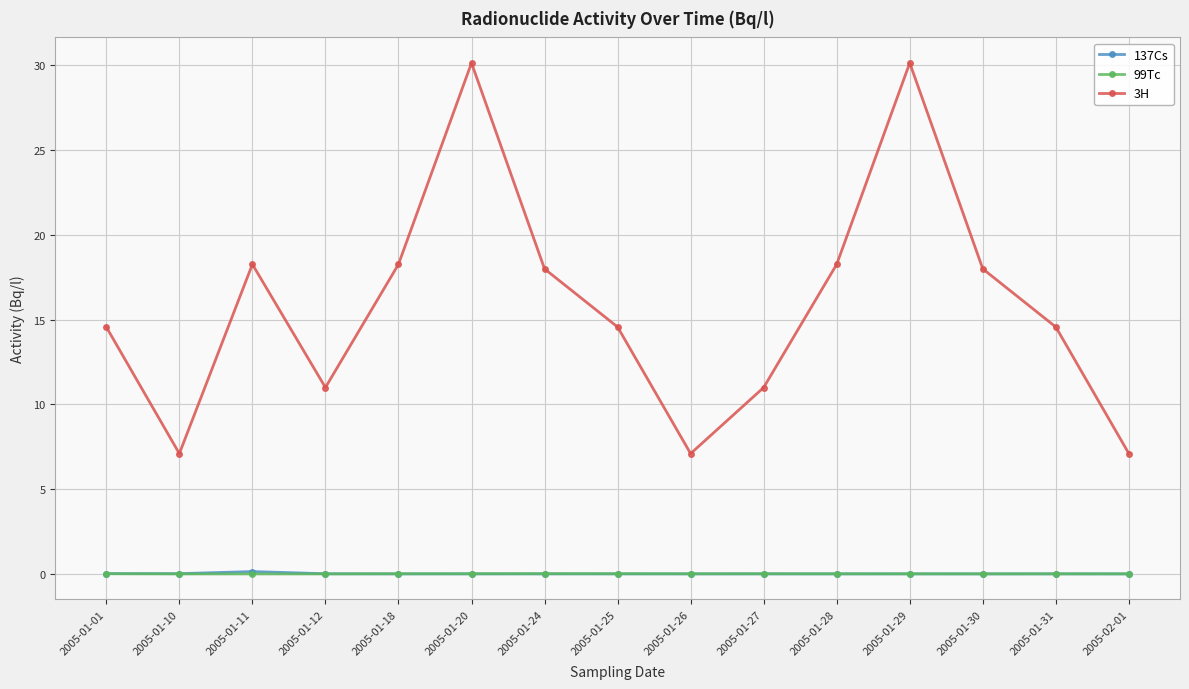

What position from the right is 2005-01-26?

7